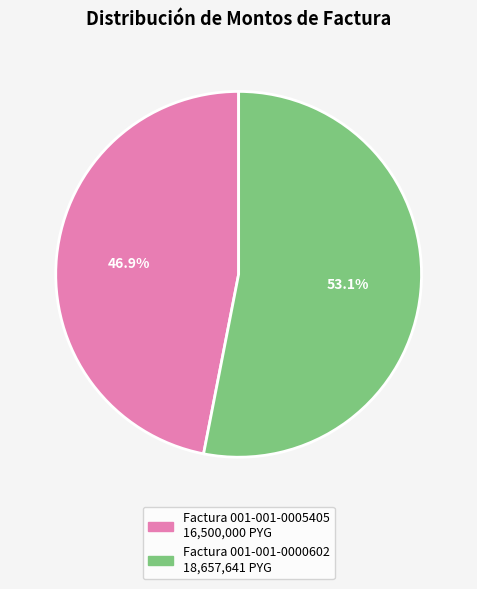

What percentage is NOT represented by Factura 001-001-0005405?

53.1%